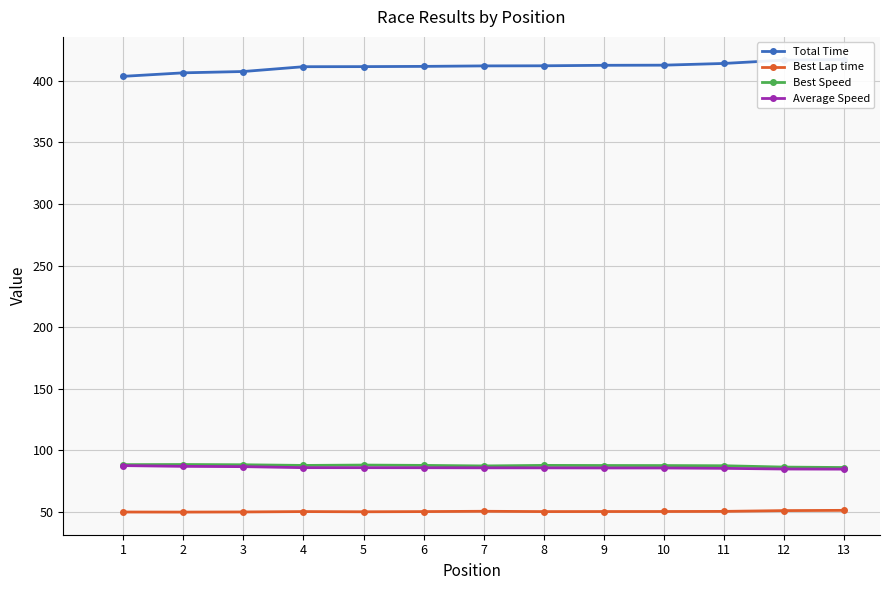

At which label is Best Lap time closest to 50?

1